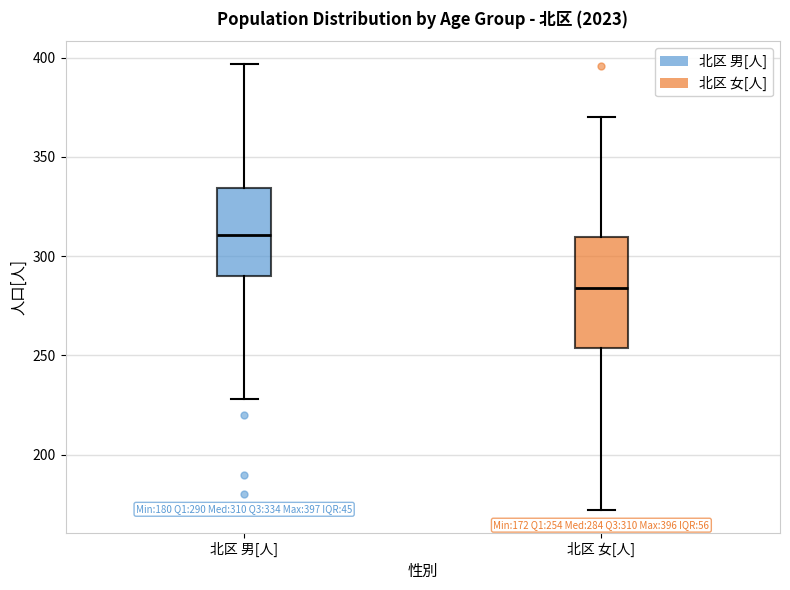

Which box is the tallest, from its lower edge to its upper edge?

北区 女[人]